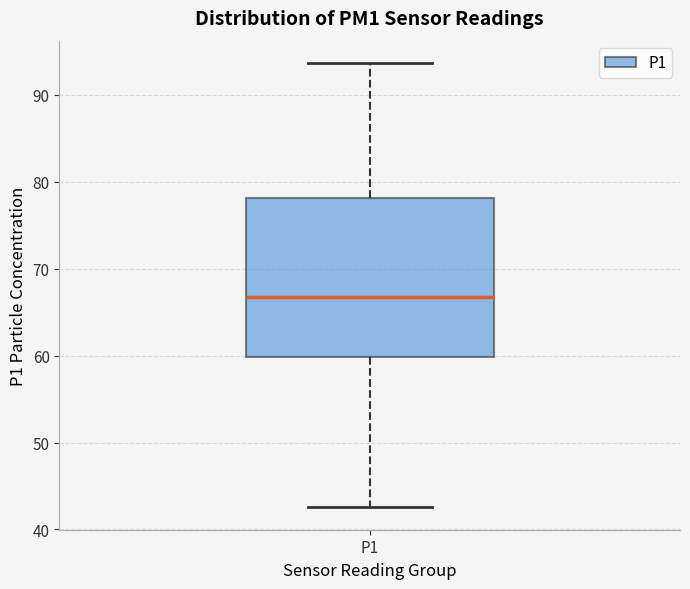

Where does the median line of the box for P1 sit on the y-axis? The values are not printed on the chart, so give them approximately, as read against the axis.

67